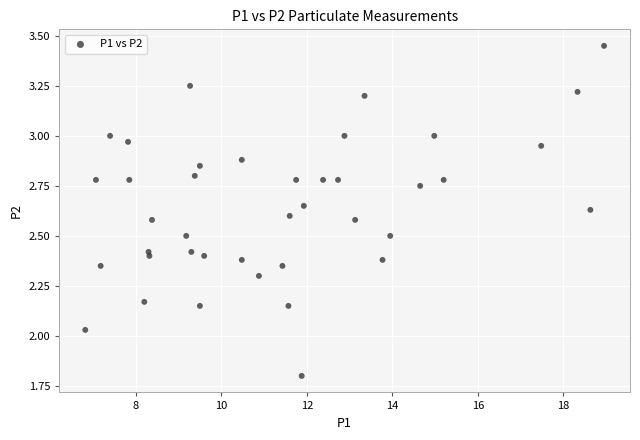

What is the range of X values (max minus min)?

12.1